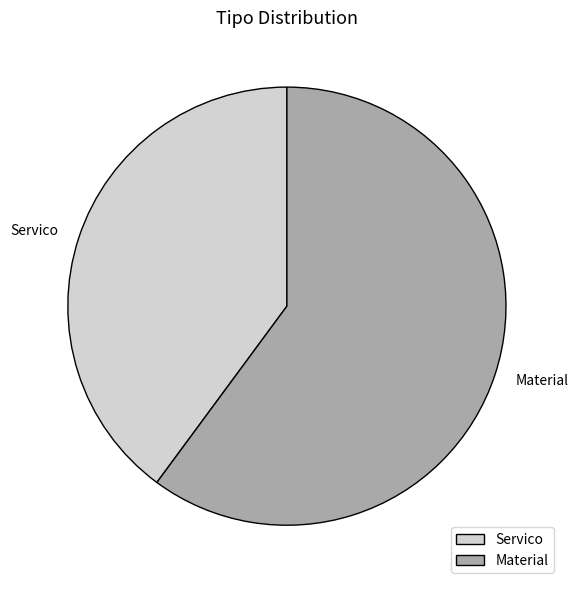

True or false: Material accounts for 46% of the total.

False